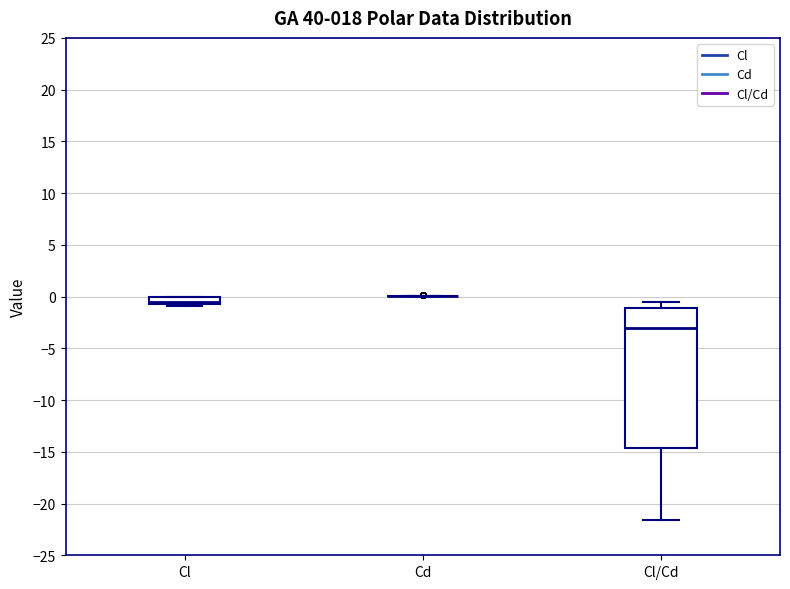

Where is the upper edge of the box for Cl on the y-axis? The values are not printed on the chart, so give them approximately, as read against the axis.

0.0